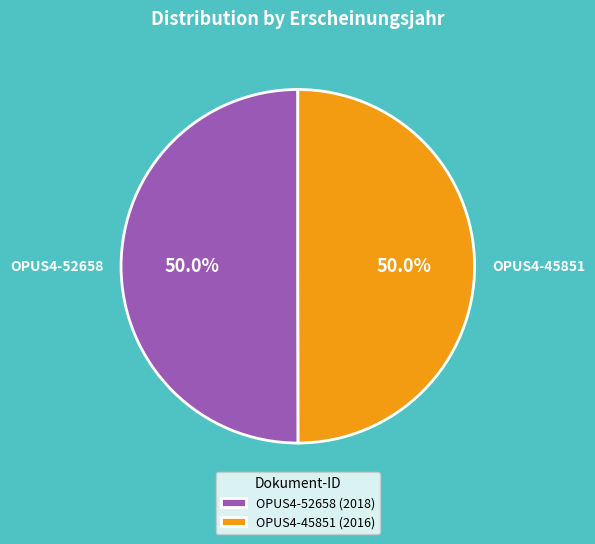

What is the ratio of the value at OPUS4-45851 to the value at OPUS4-52658?

1.0